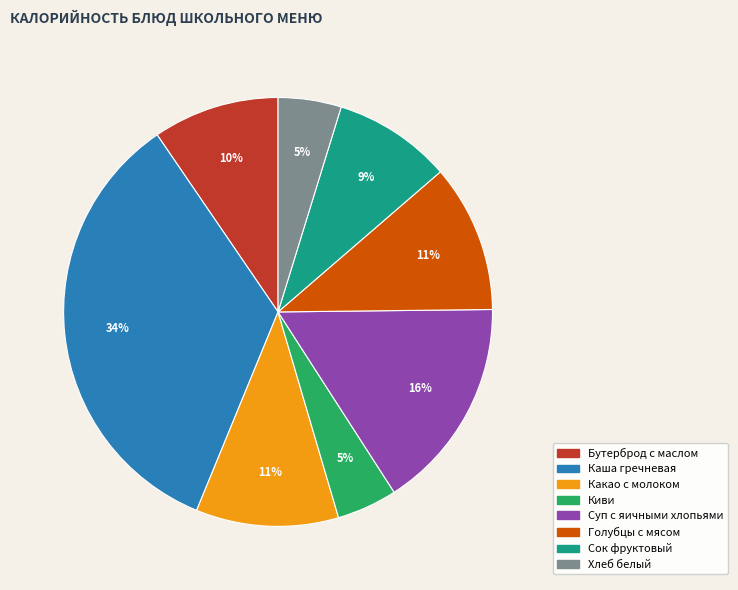

What percentage is the Какао с молоком slice, to the nearest percent?

11%